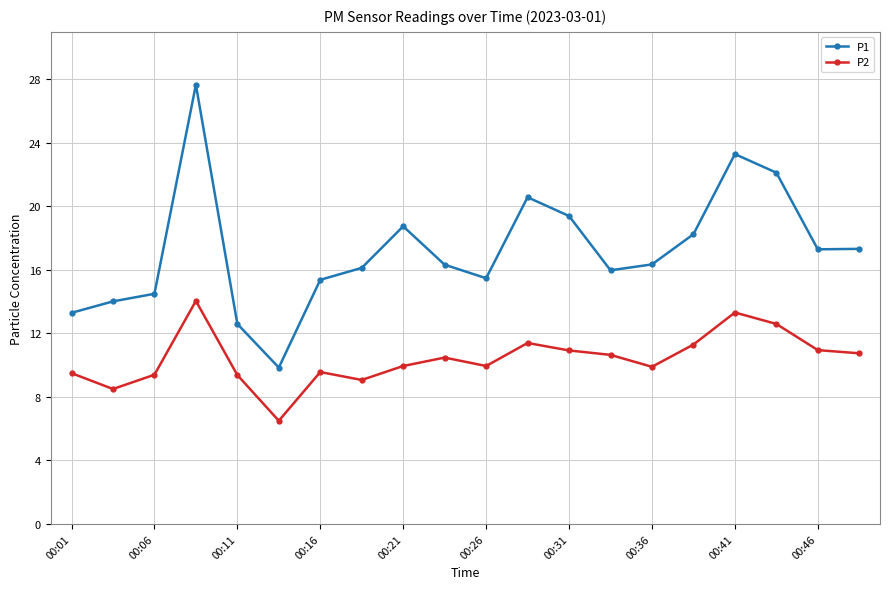

Rank the series by their average value, from lowest to highest.

P2, P1